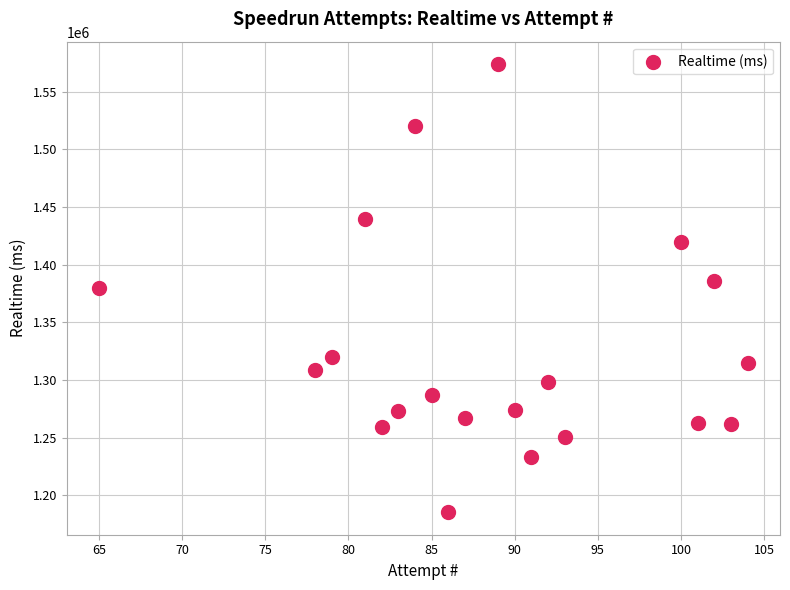

What is the range of Y values (max minus min)?

388954